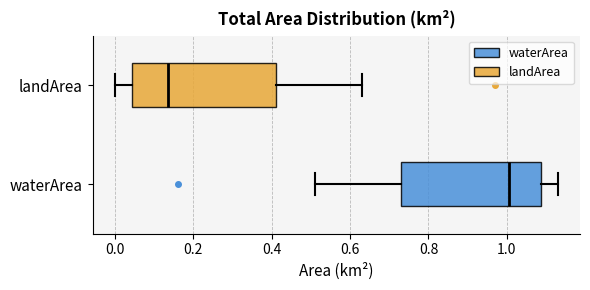

Reading bottom to top, read every box against the x-axis: the position of its median line, the range the box covers, and the ends of its whiskers. The values are not printed on the chart, so give them approximately, as read against the axis.

waterArea: median 1.00, box 0.74 to 1.08, whiskers 0.52 to 1.14
landArea: median 0.14, box 0.04 to 0.42, whiskers 0.00 to 0.64